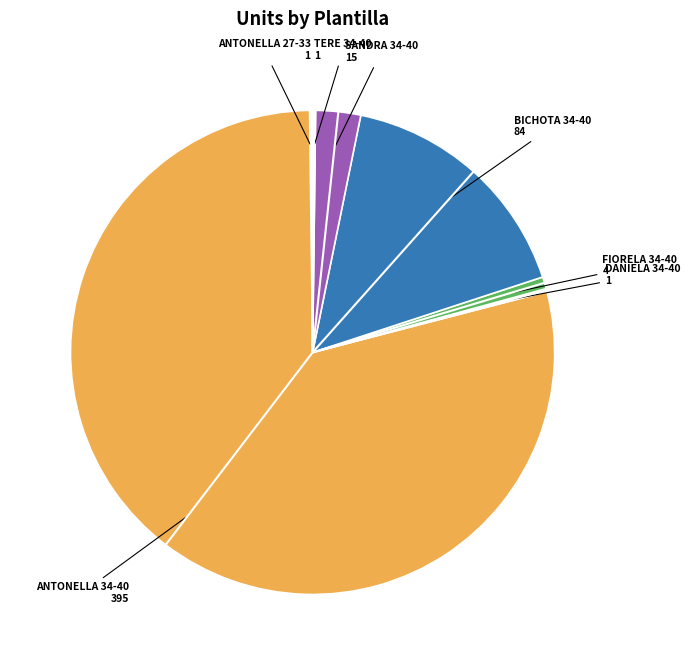

Which slice represents more than half of the pie?

ANTONELLA 34-40